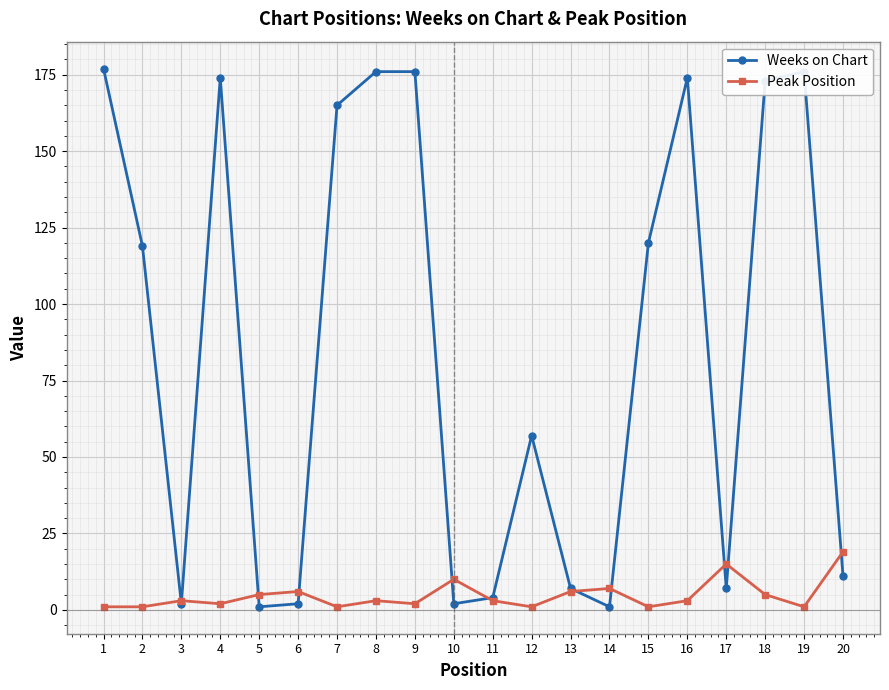

Rank the series at 12 from lowest to highest value.

Peak Position, Weeks on Chart